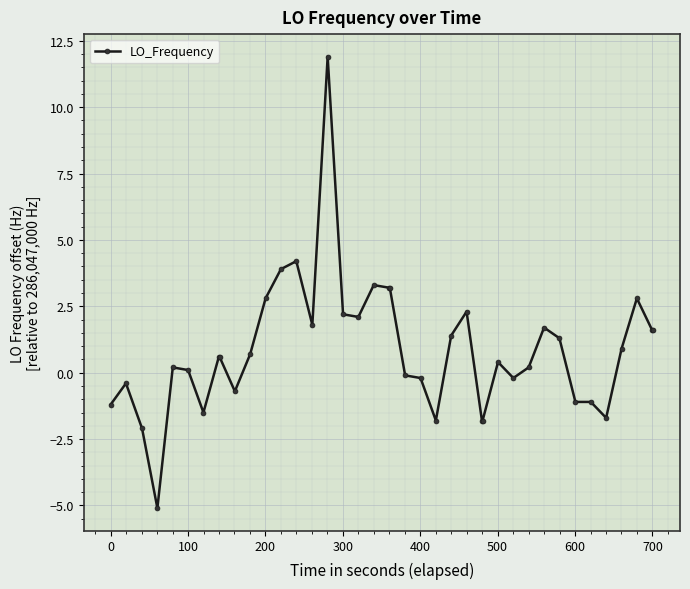

What is the value of the 27th point from the left?

-1.8